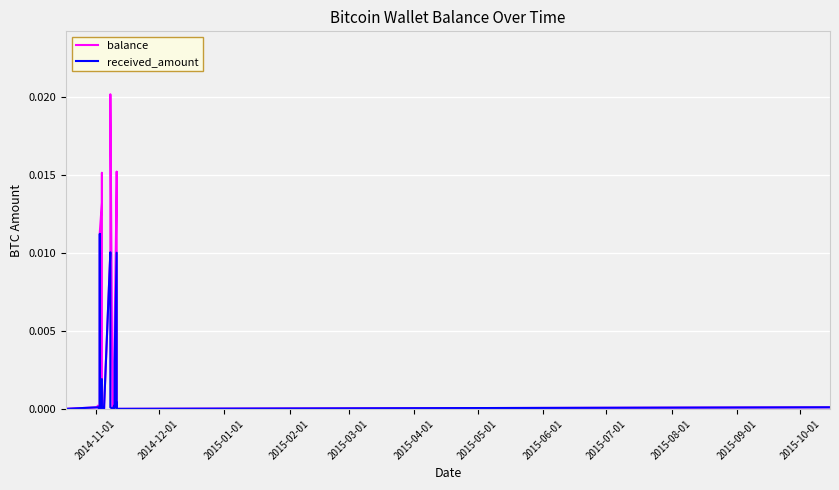

What are all the series names shown in the legend?

balance, received_amount